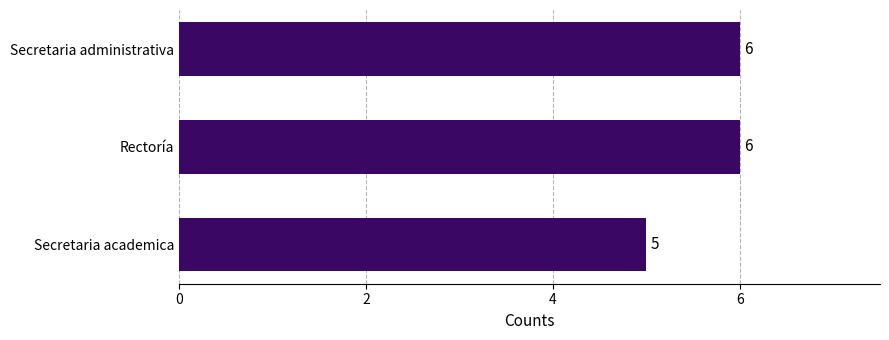

Is it true that the value at Secretaria academica is 3?

False